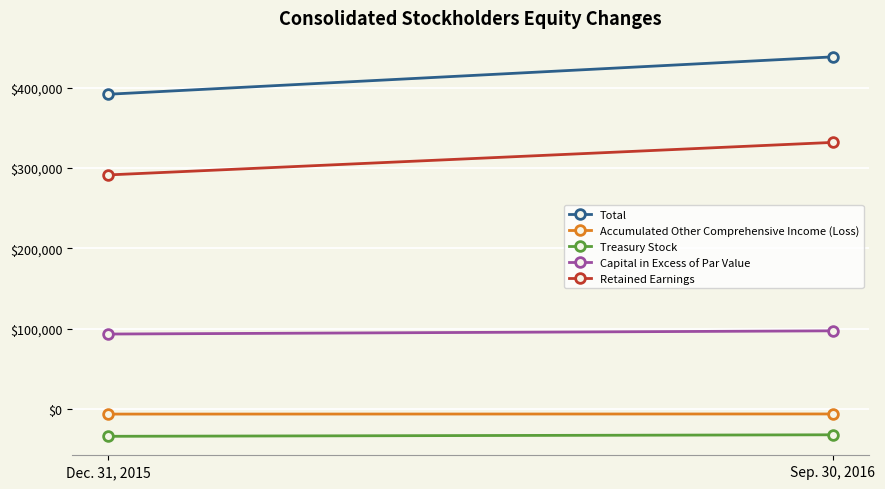

What is the difference between the highest and lowest values at Dec. 31, 2015?

426126